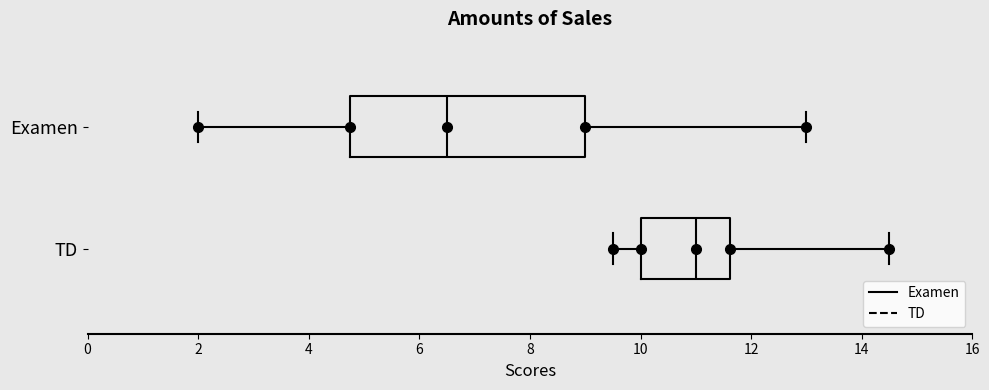

Comparing the boxes themselves (not the whiskers), which one is the widest?

Examen